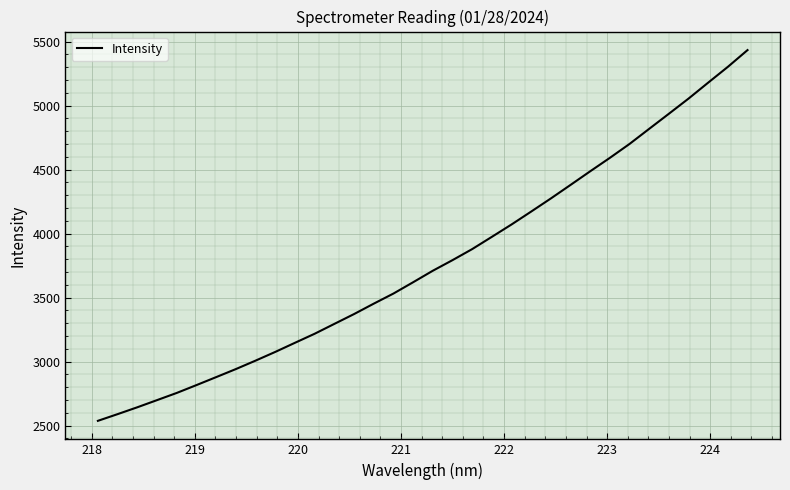

How many series are shown in this chart?

1